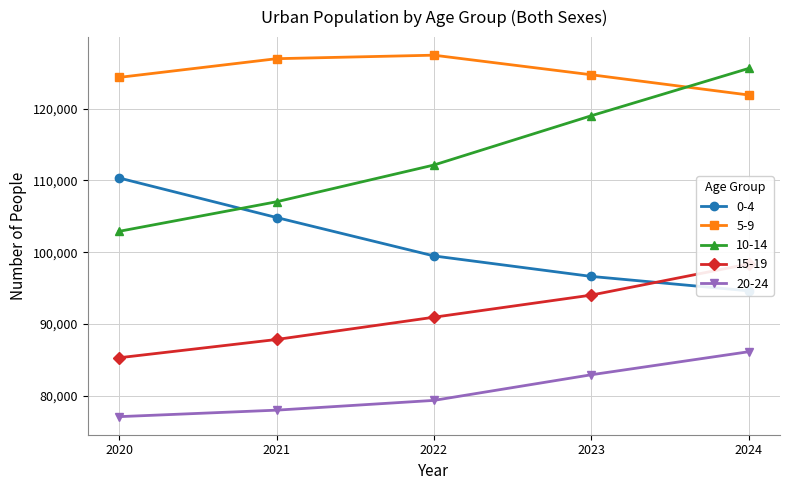

Rank the series at 2024 from lowest to highest value.

20-24, 0-4, 15-19, 5-9, 10-14